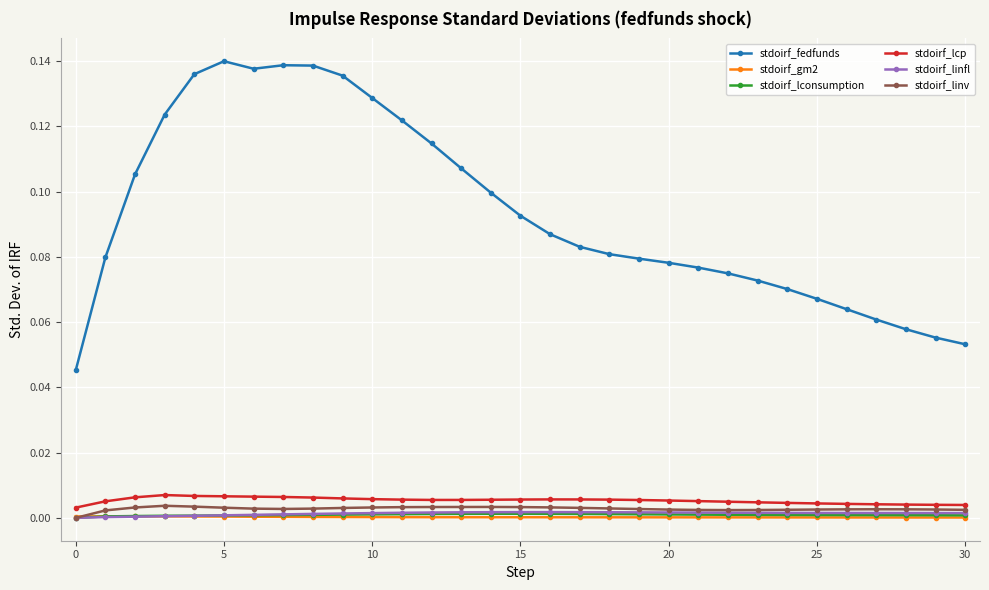

How many lines are shown in the chart?

6